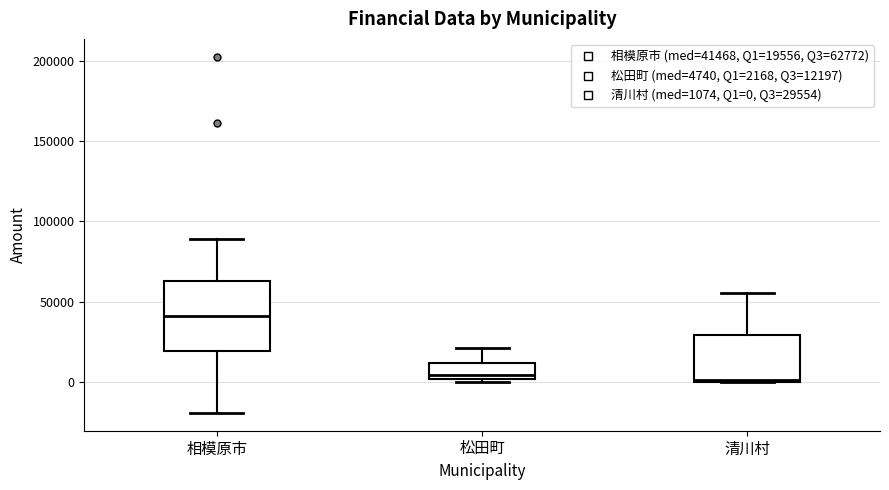

Reading left to right, read every box against the y-axis: the position of its median line, the range the box covers, and the ends of its whiskers. The values are not printed on the chart, so give them approximately, as read against the axis.

相模原市: median 40000, box 20000 to 65000, whiskers -20000 to 90000
松田町: median 5000, box 0 to 10000, whiskers 0 (just below the box's lower edge) to 20000
清川村: median 0, box 0 to 30000, whiskers 0 to 55000